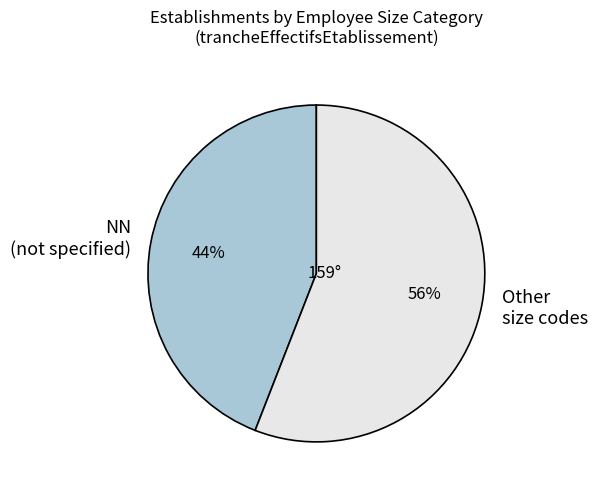

Which slice is the largest?

Other size codes